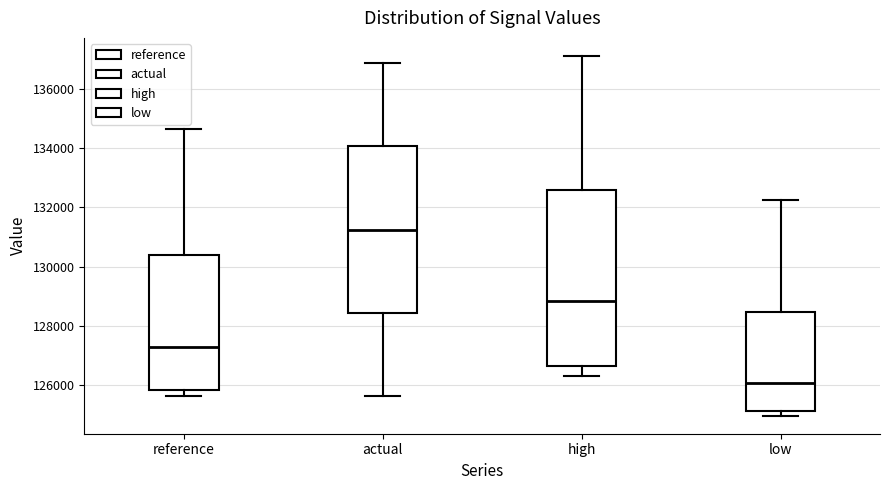

Where does the median line of the box for reference sit on the y-axis? The values are not printed on the chart, so give them approximately, as read against the axis.

127200